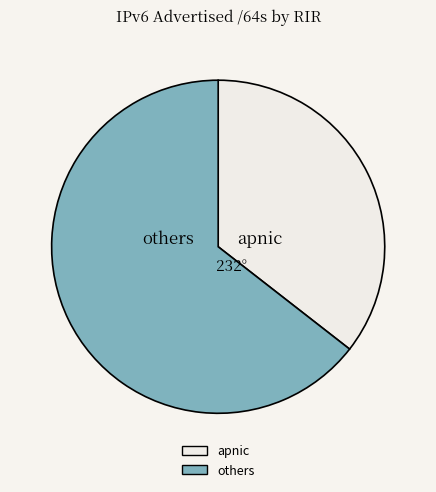

Is there a majority slice in this chart?

Yes